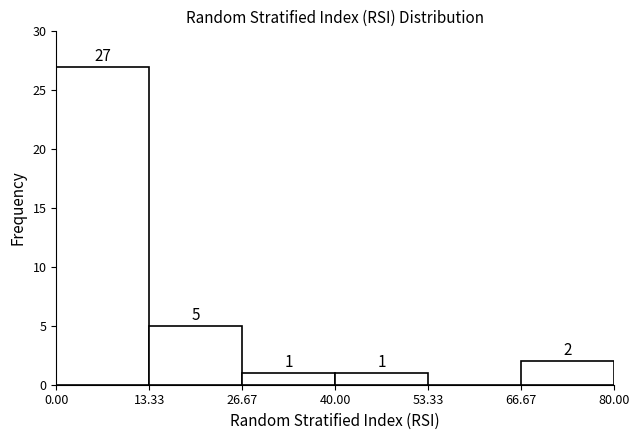

Which range on the x-axis has the tallest bar?

0.00 to 13.33